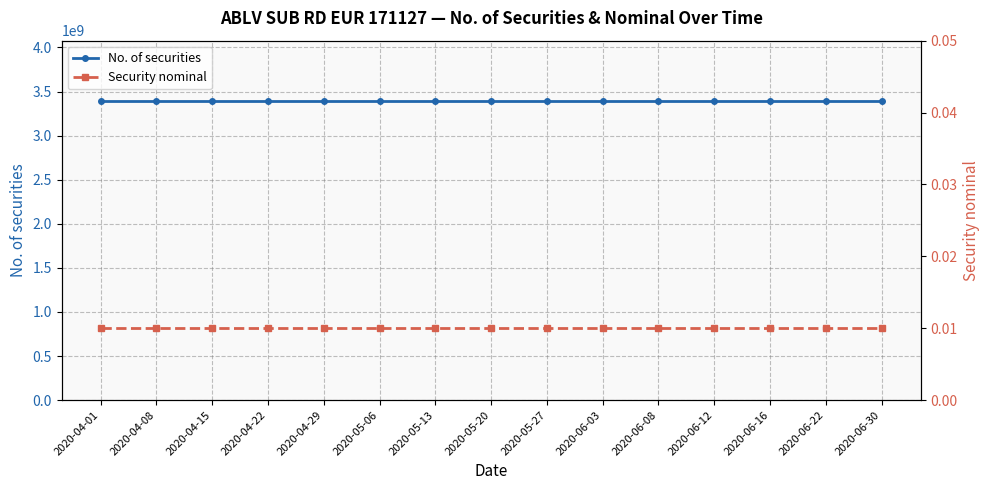

Which series has the largest range (max minus min)?

No. of securities